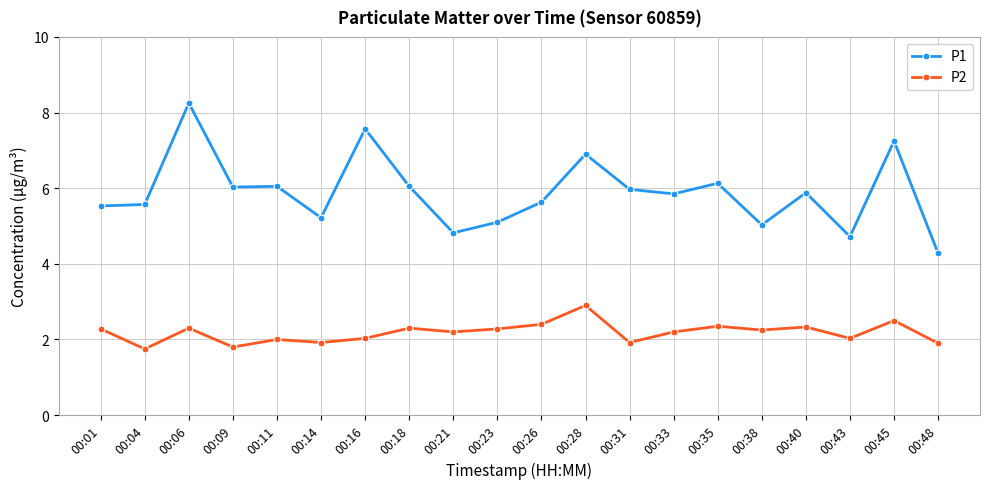

Between 00:06 and 00:48, which series saw the biggest shift?

P1